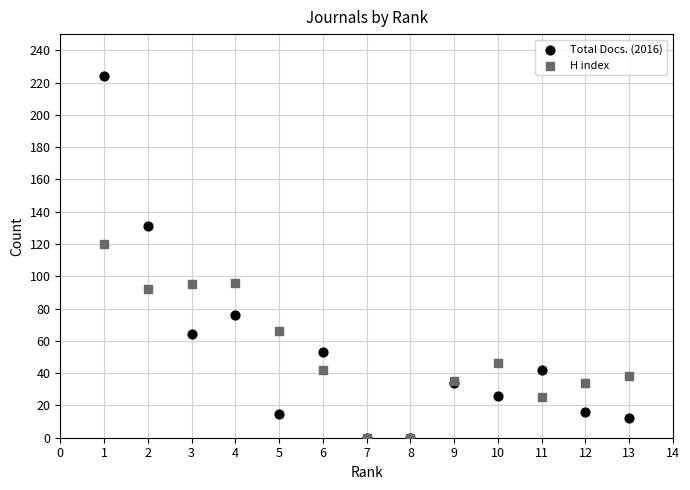

Across all series, what Y value is closest to 112?

120